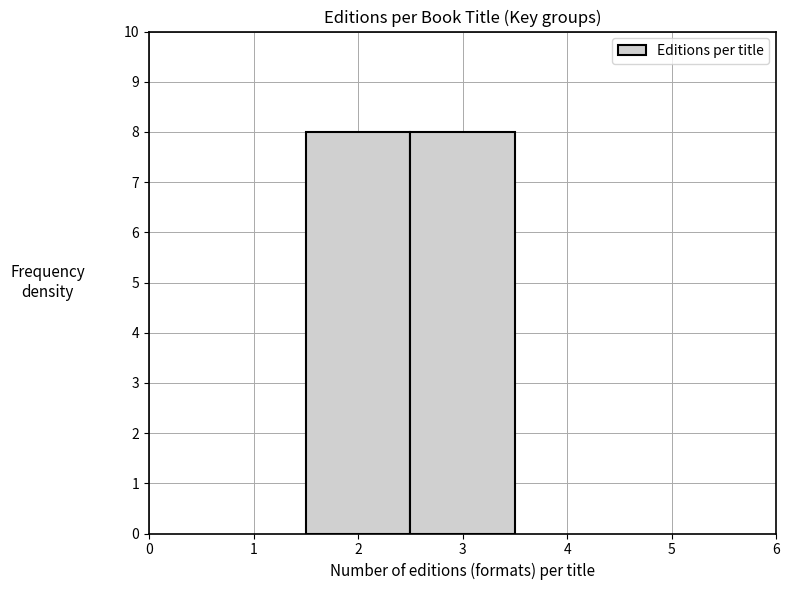

What is the height of the bar covering 1.5 to 2.5 on the x-axis? The values are not printed on the chart, so give them approximately, as read against the axis.

8